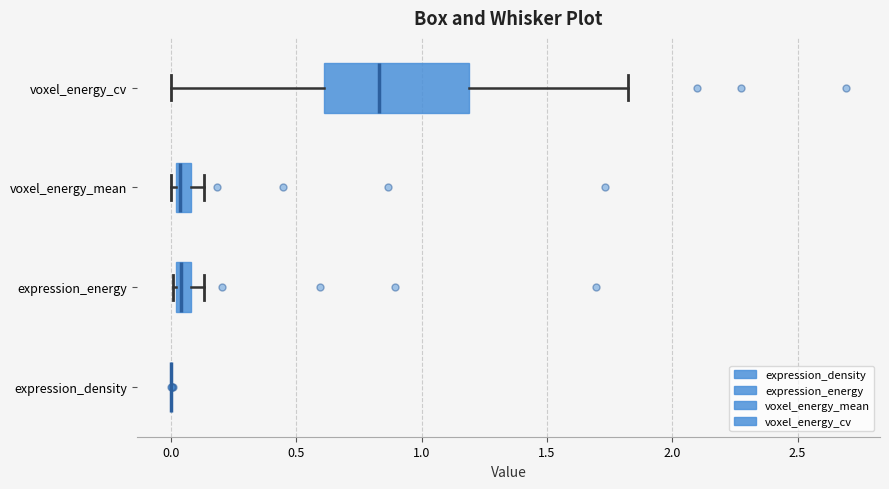

Where is the left edge of the box for voxel_energy_mean on the x-axis? The values are not printed on the chart, so give them approximately, as read against the axis.

0.00